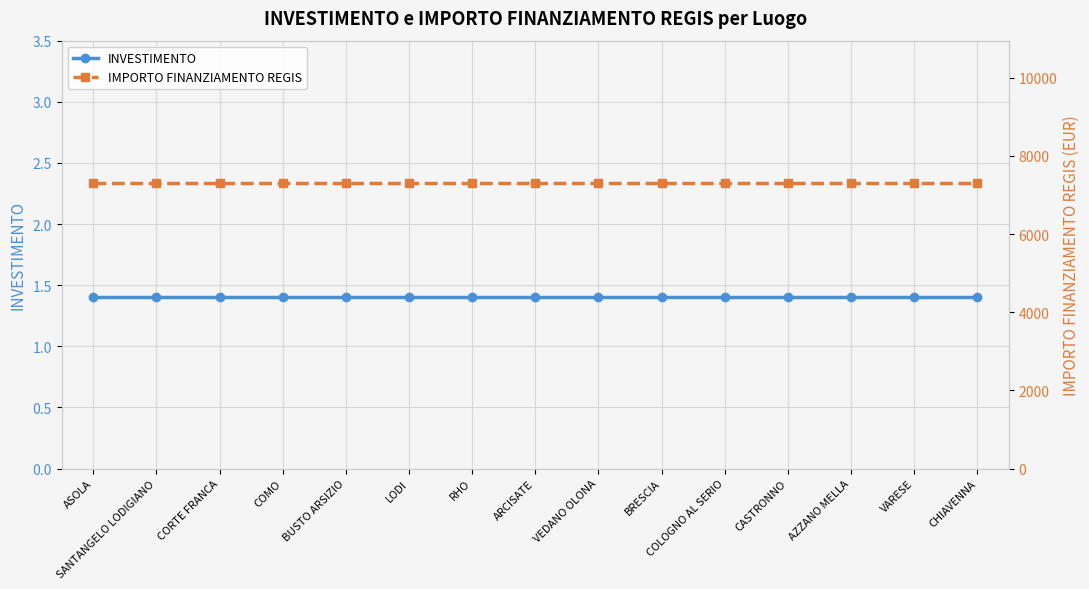

Reading left to right, list all the values displayed in this chart.

INVESTIMENTO: 1.4	1.4	1.4	1.4	1.4	1.4	1.4	1.4	1.4	1.4	1.4	1.4	1.4	1.4	1.4
IMPORTO FINANZIAMENTO REGIS: 7301.0	7301.0	7301.0	7301.0	7301.0	7301.0	7301.0	7301.0	7301.0	7301.0	7301.0	7301.0	7301.0	7301.0	7301.0